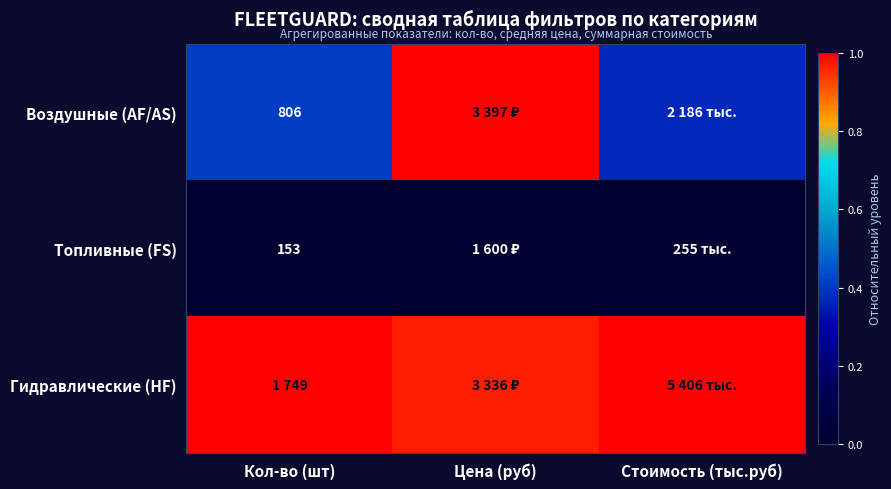

Is the value of Топливные (FS) at Кол-во (шт) greater than the value of Воздушные (AF/AS) at Кол-во (шт)?

No